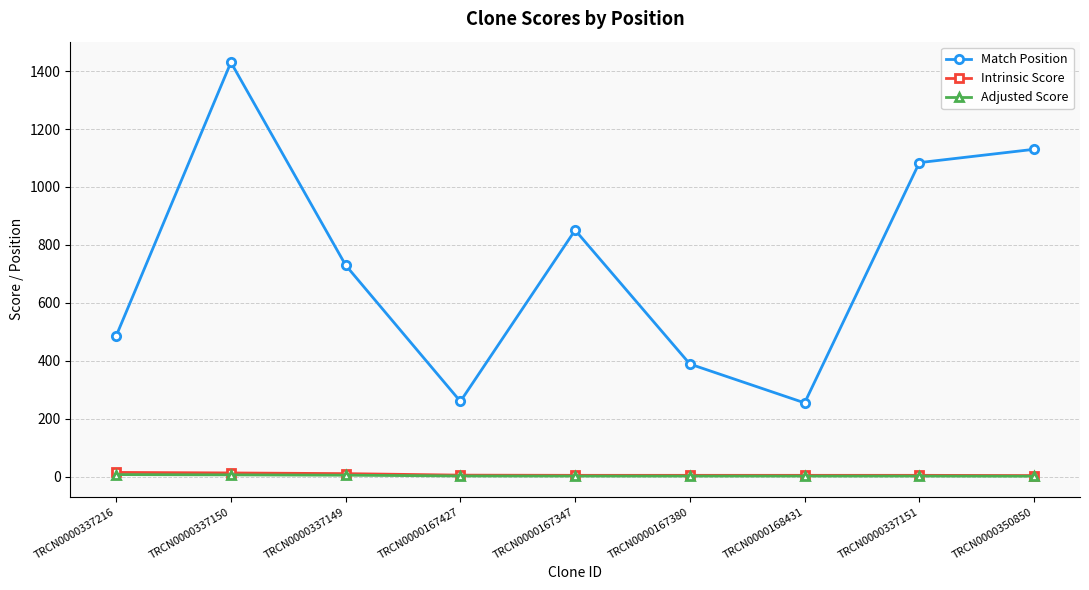

Which series has the largest total across all categories?

Match Position